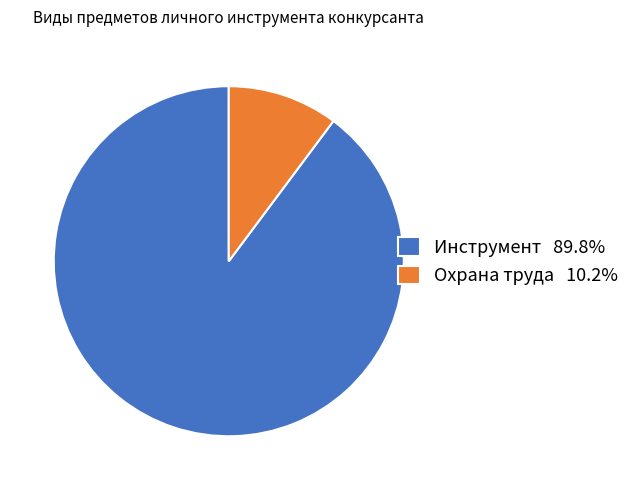

Between Охрана труда and Инструмент, which is larger?

Инструмент